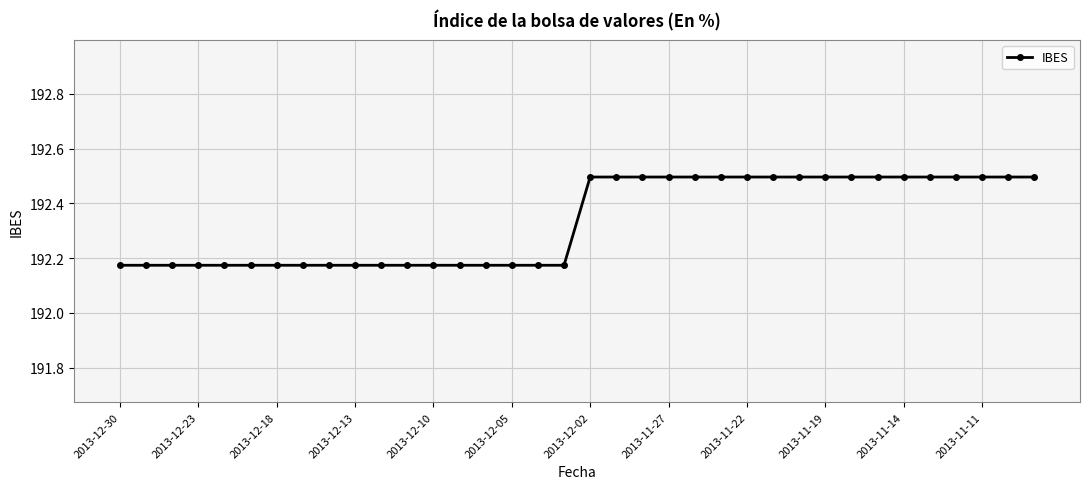

Count the values in the range 192 to 193.

36